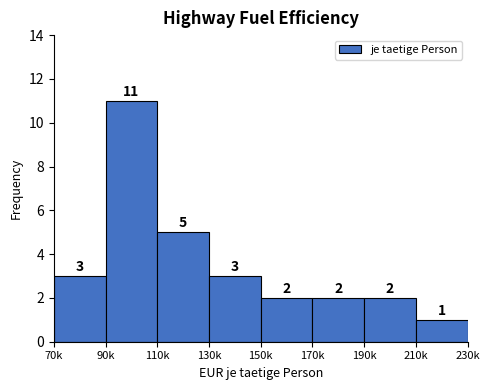

Reading left to right, what are all the values shown in this chart?

3	11	5	3	2	2	2	1